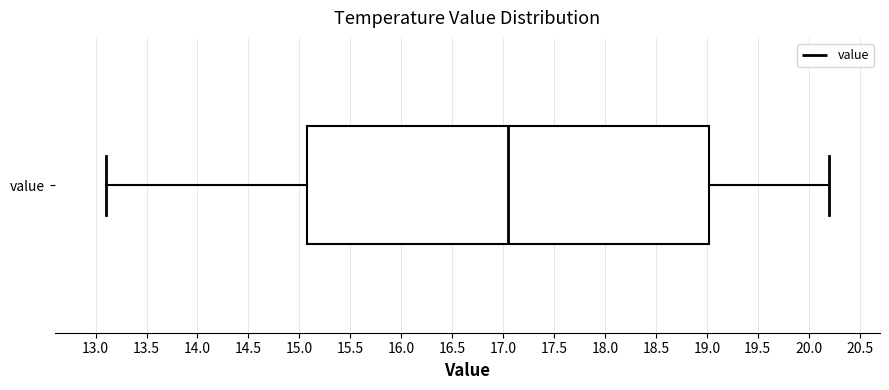

Read this box plot against the x-axis: the position of the median line, the range covered by the box, and the ends of both whiskers. The values are not printed on the chart, so give them approximately, as read against the axis.

median 17.05, box 15.10 to 19.05, whiskers 13.10 to 20.20